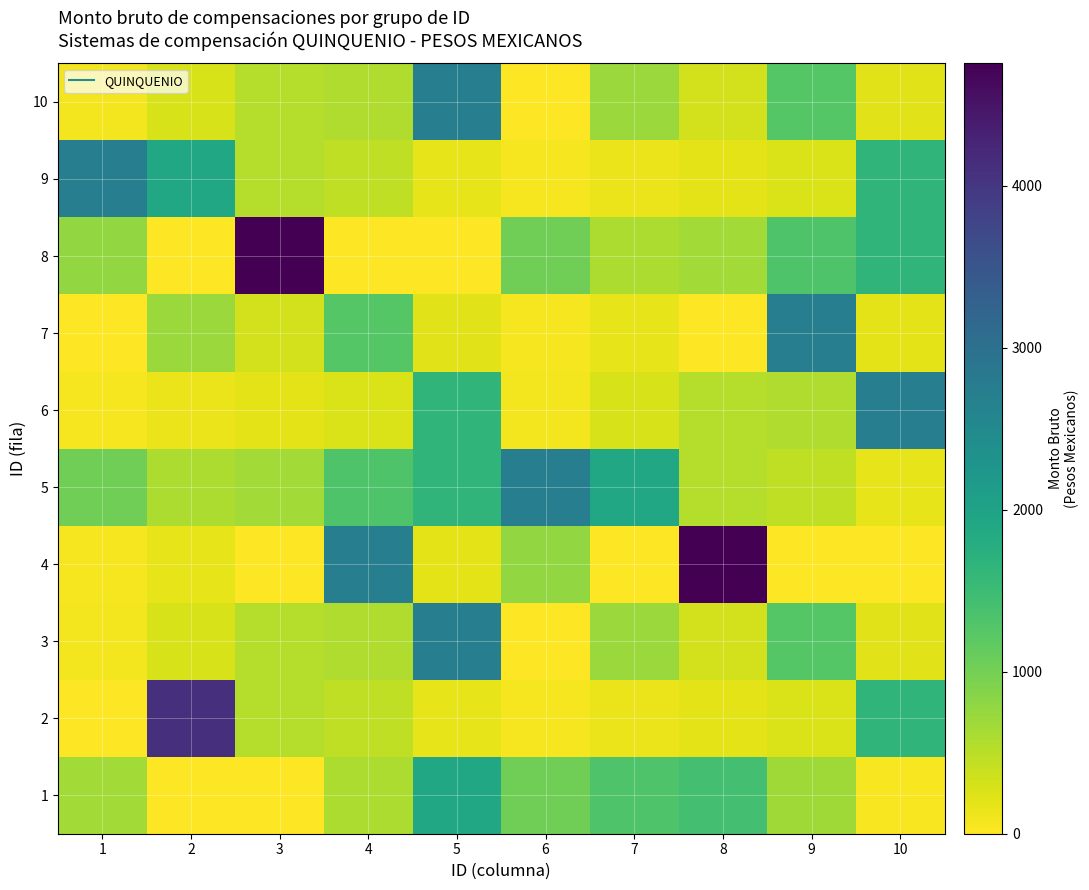

Rank the series by their maximum value, from highest to lowest.

4, 8, 2, 3, 5, 6, 7, 9, 10, 1